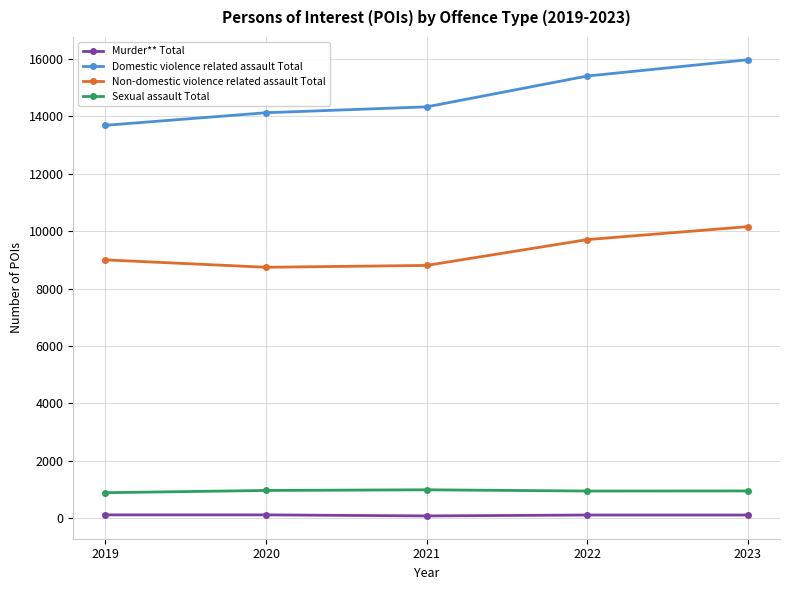

What is the sum of all Non-domestic violence related assault Total values?

46406